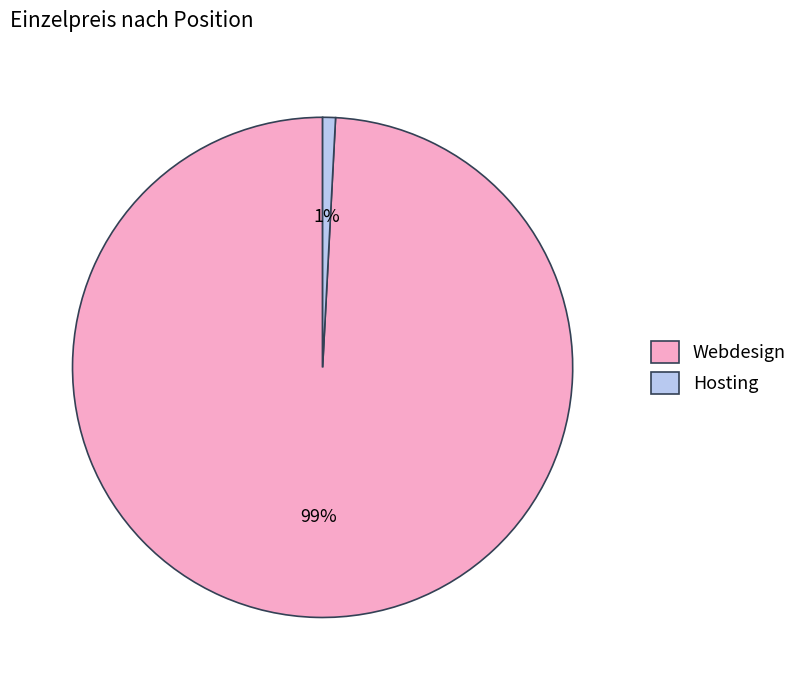

Does any single category account for the majority?

Yes